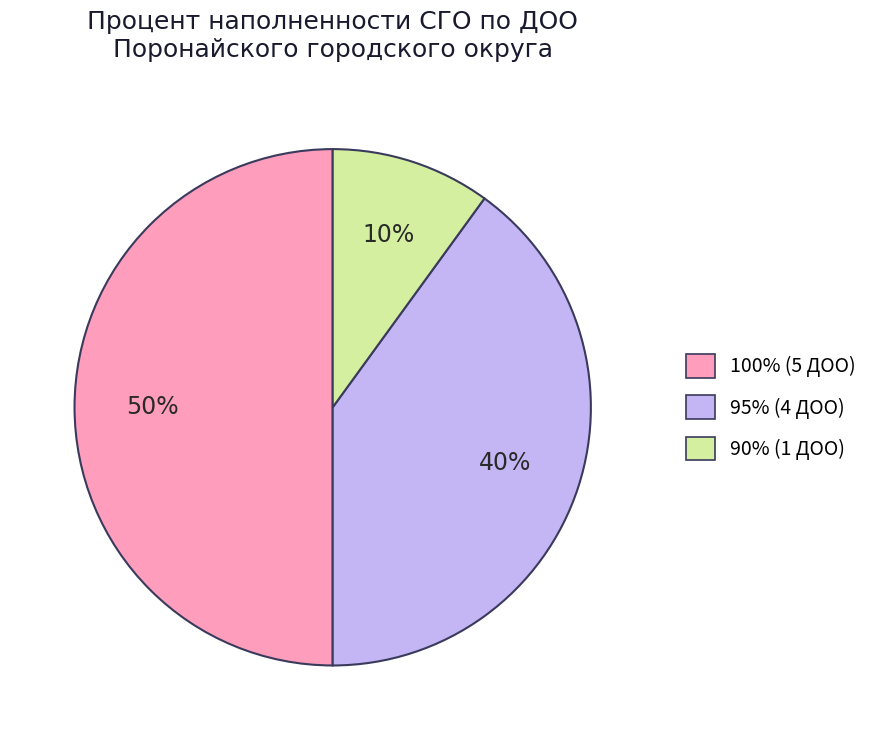

To the nearest percent, what is the average slice percentage?

33%